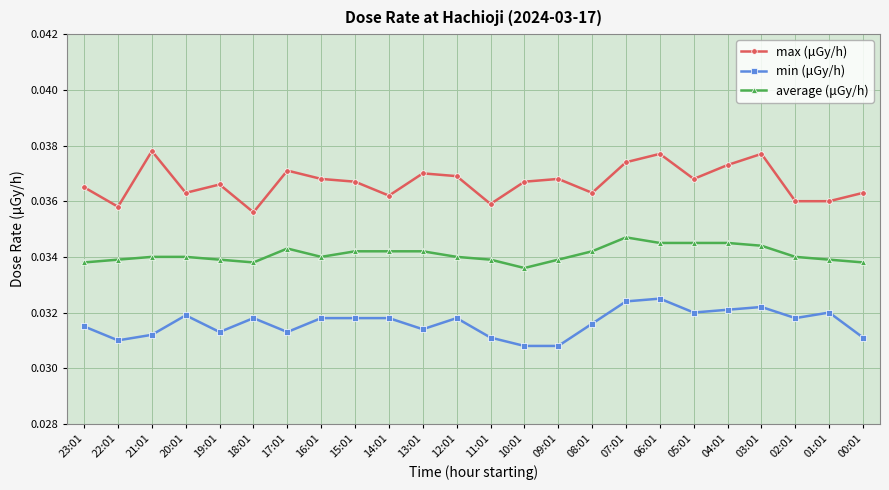

True or false: min (μGy/h) has more than 1 interior local peaks.

True